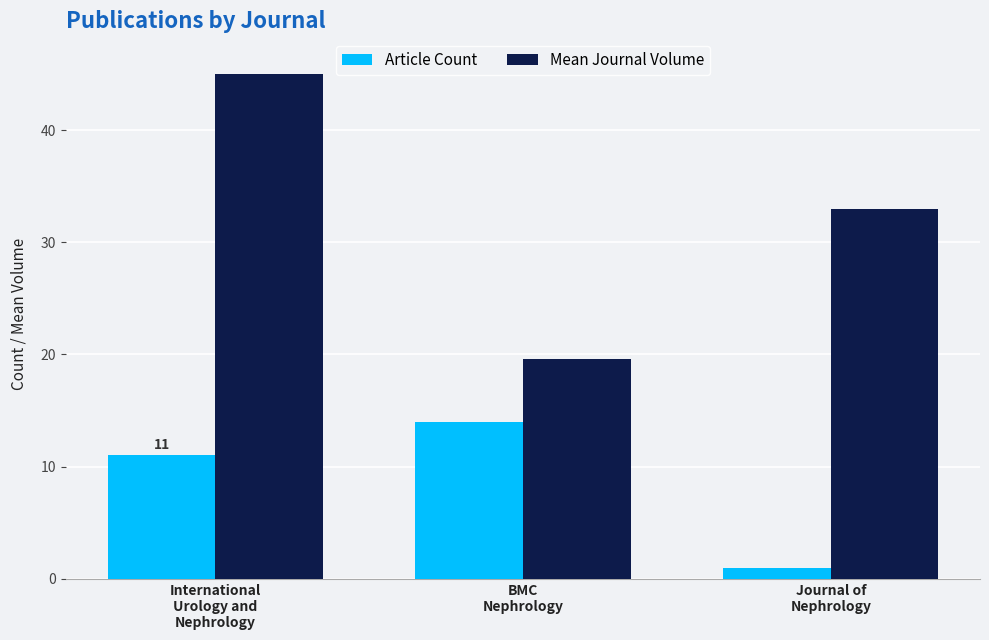

How many values in the Article Count series are below 11?

1